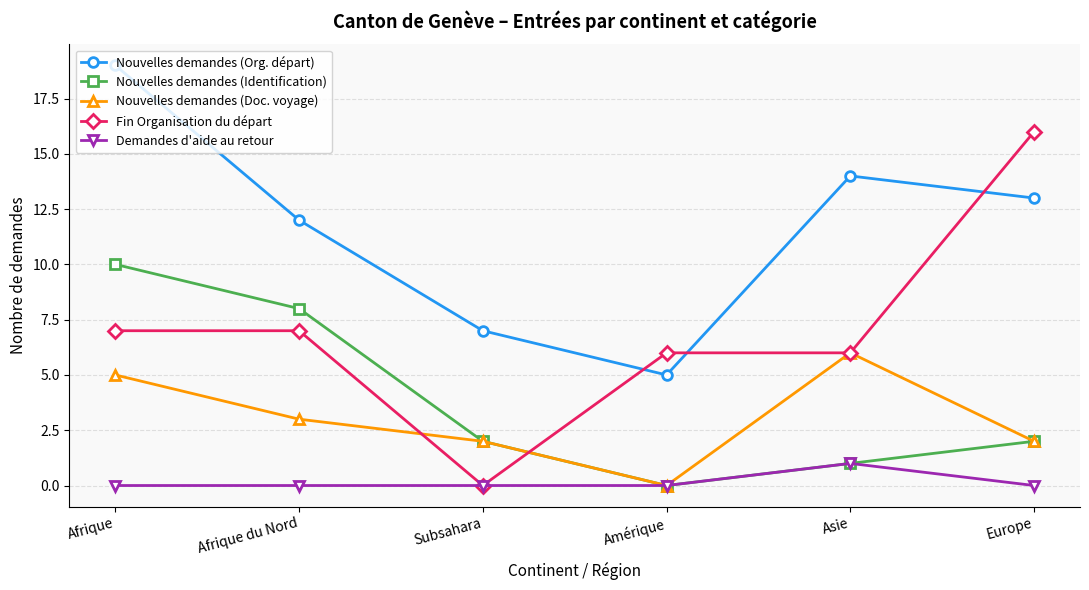

Reading right to left, what are all the values shown in this chart?

Nouvelles demandes (Org. départ): Europe=13	Asie=14	Amérique=5	Subsahara=7	Afrique du Nord=12	Afrique=19
Nouvelles demandes (Identification): Europe=2	Asie=1	Amérique=0	Subsahara=2	Afrique du Nord=8	Afrique=10
Nouvelles demandes (Doc. voyage): Europe=2	Asie=6	Amérique=0	Subsahara=2	Afrique du Nord=3	Afrique=5
Fin Organisation du départ: Europe=16	Asie=6	Amérique=6	Subsahara=0	Afrique du Nord=7	Afrique=7
Demandes d'aide au retour: Europe=0	Asie=1	Amérique=0	Subsahara=0	Afrique du Nord=0	Afrique=0